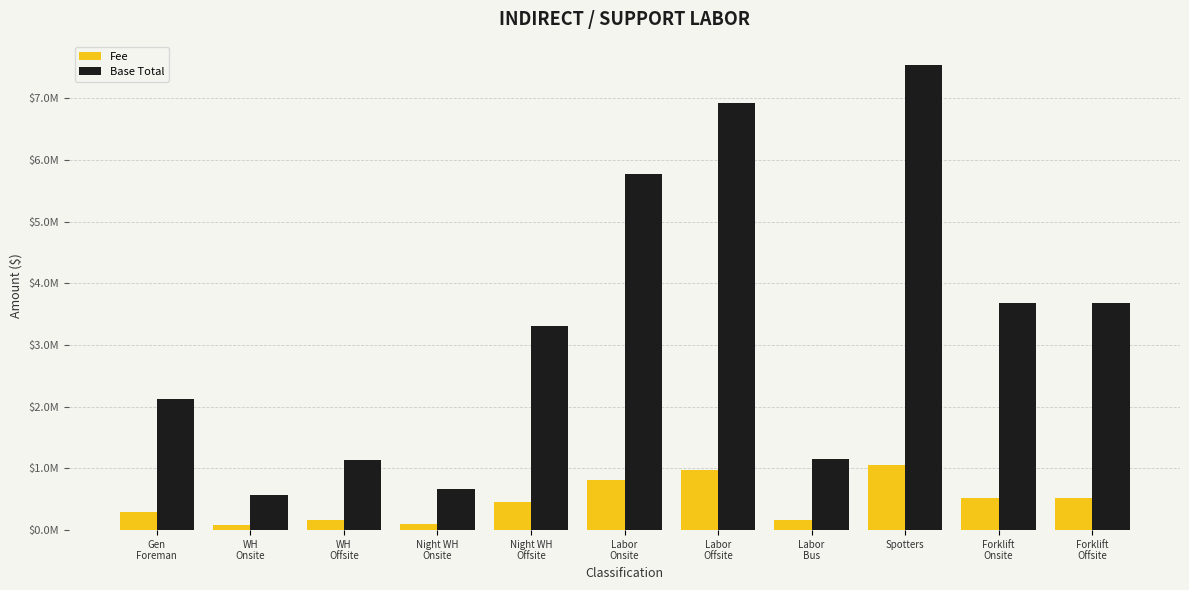

Between Forklift
Onsite and WH
Onsite, which is larger?

Forklift
Onsite